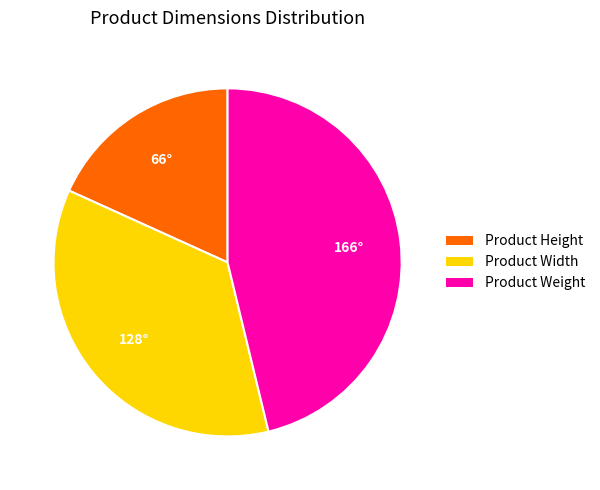

Which slice is the largest?

Product Weight